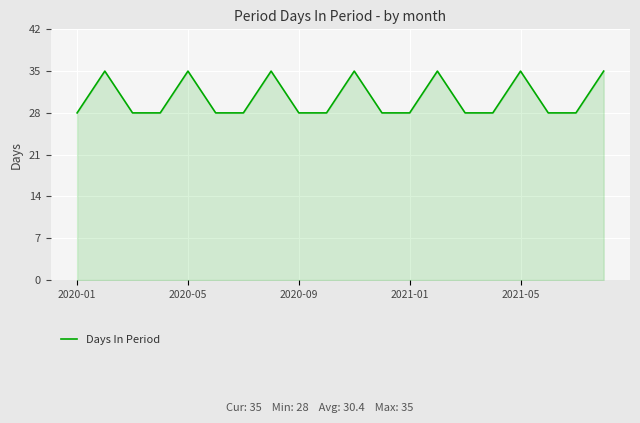

What is the greatest value displayed?

35